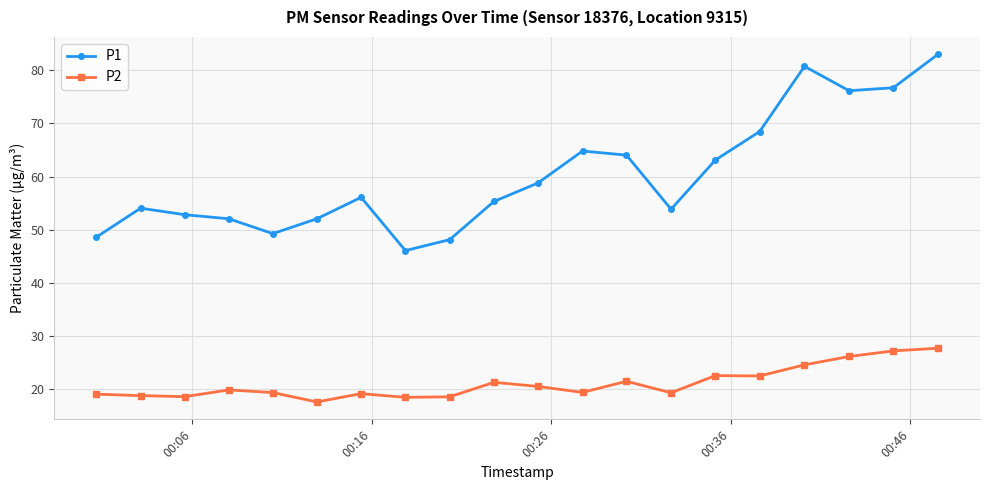

At how many categories does at least one series exceed 61?

8